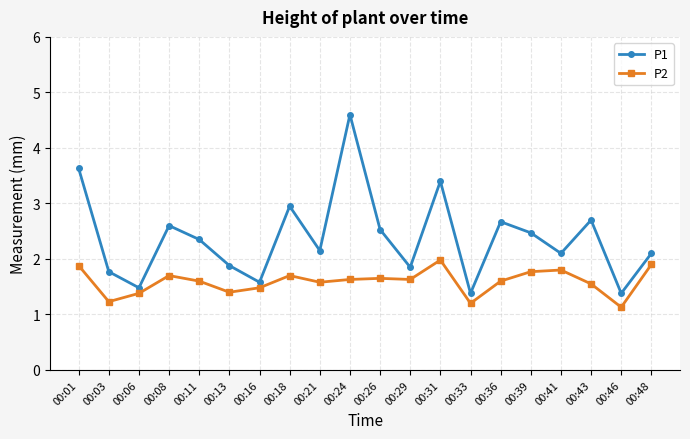

List the series in order of their overall mean, lowest first.

P2, P1